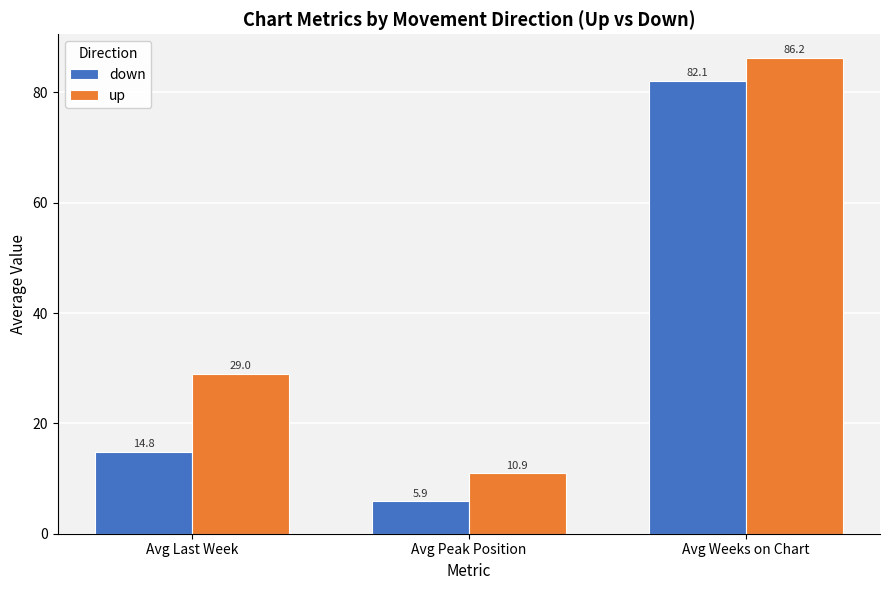

Reading right to left, list all the values displayed in this chart.

down: Avg Weeks on Chart=82.1	Avg Peak Position=5.9	Avg Last Week=14.8
up: Avg Weeks on Chart=86.2	Avg Peak Position=10.9	Avg Last Week=29.0